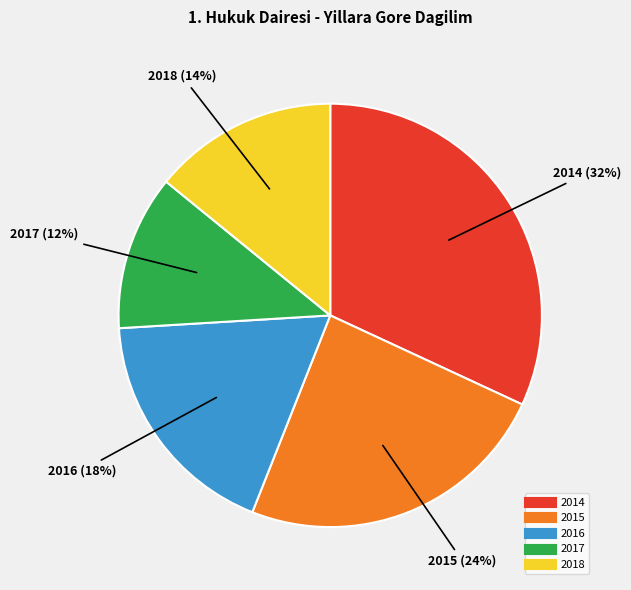

To the nearest percent, what portion does 2017 represent?

12%